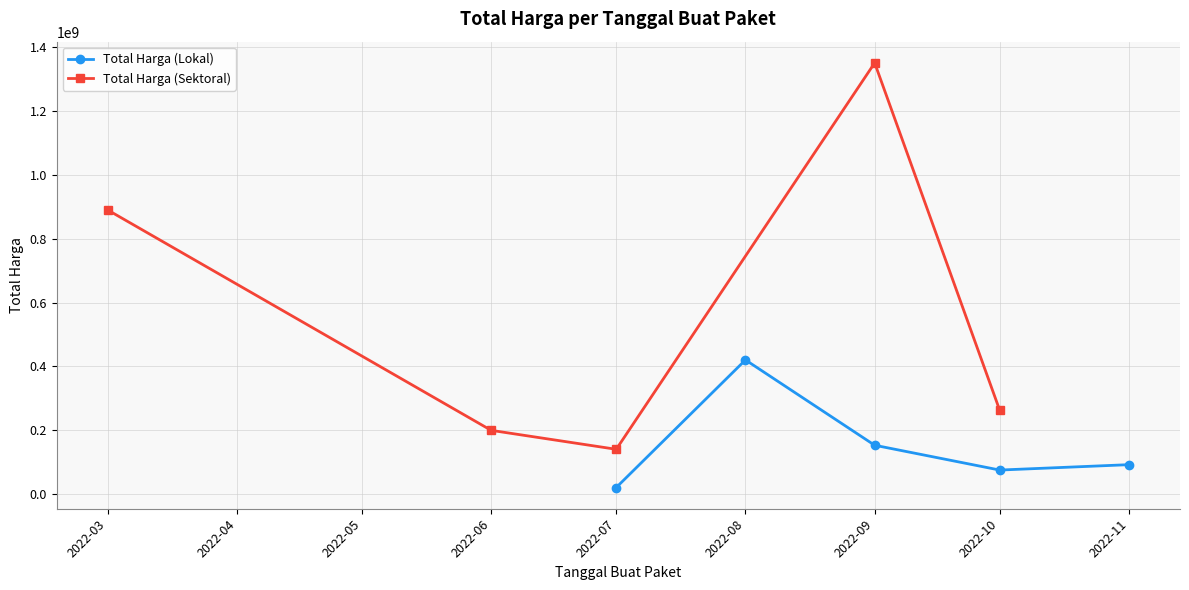

True or false: Total Harga (Lokal) has more than 2 interior local peaks.

False